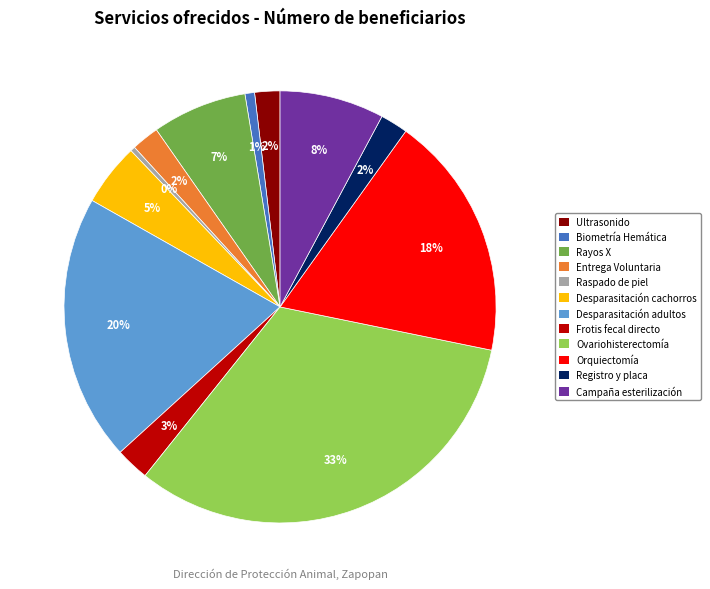

Do Raspado de piel and Ovariohisterectomía together represent more than half of the pie?

No